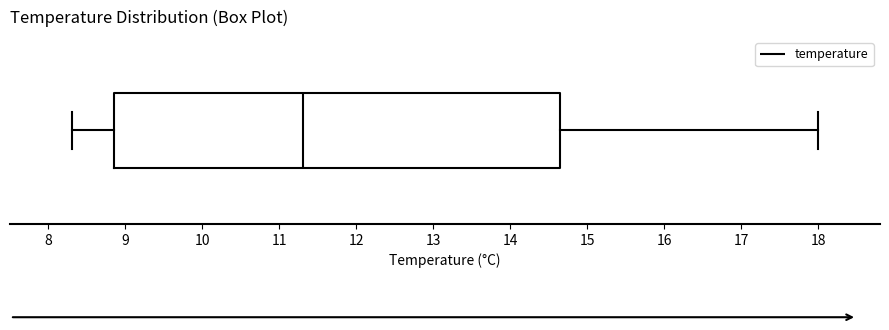

Read this box plot against the x-axis: the position of the median line, the range covered by the box, and the ends of both whiskers. The values are not printed on the chart, so give them approximately, as read against the axis.

median 11.3, box 8.9 to 14.7, whiskers 8.3 to 18.0